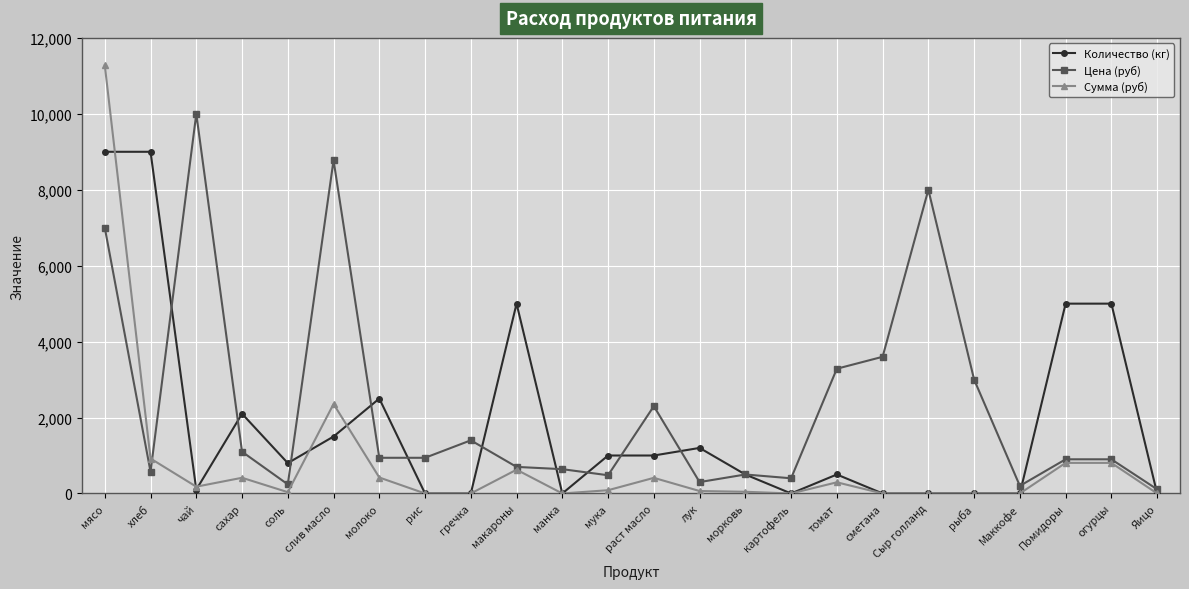

What is the difference between the maximum and minimum values in the Сумма (руб) series?

11277.0